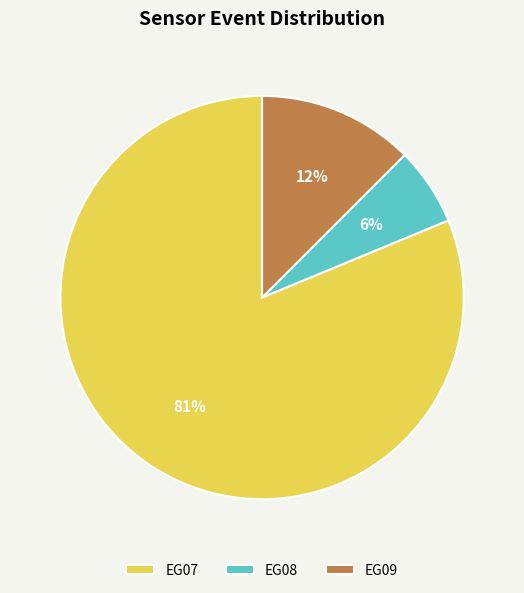

Which has a higher value, EG07 or EG09?

EG07